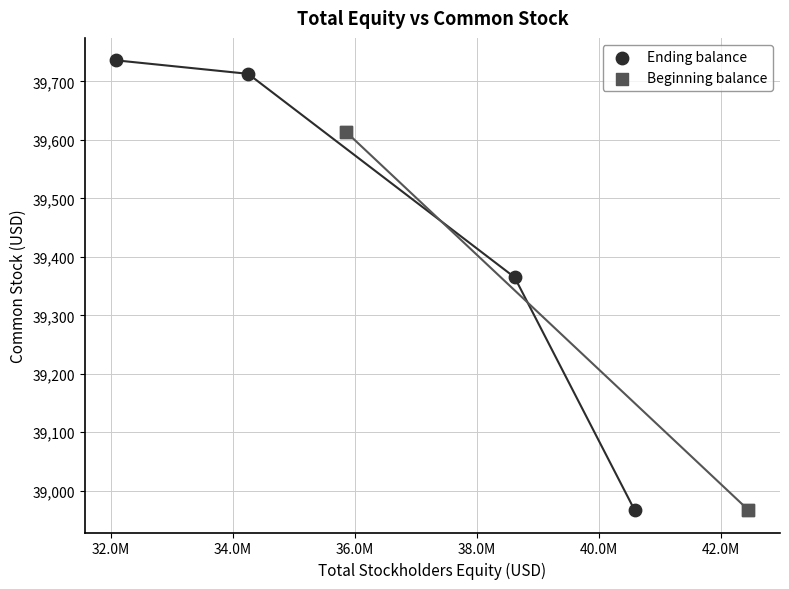

Which series reaches the maximum Y coordinate?

Ending balance